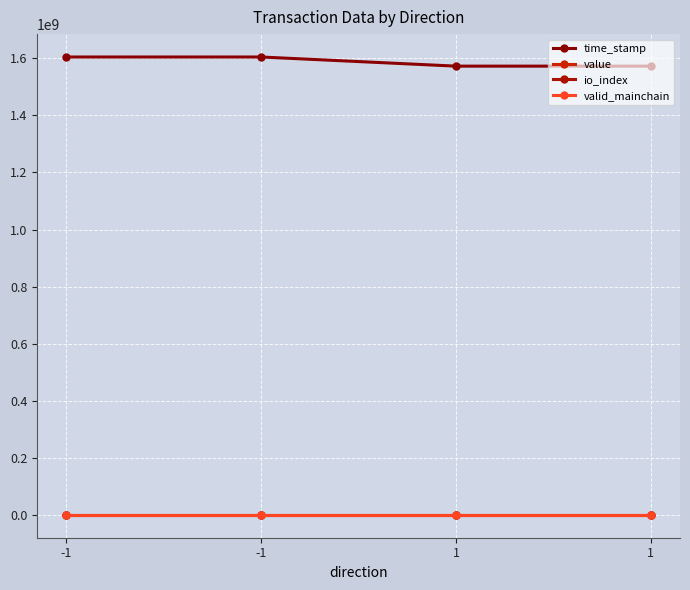

Which label corresponds to the largest value in the chart?

-1